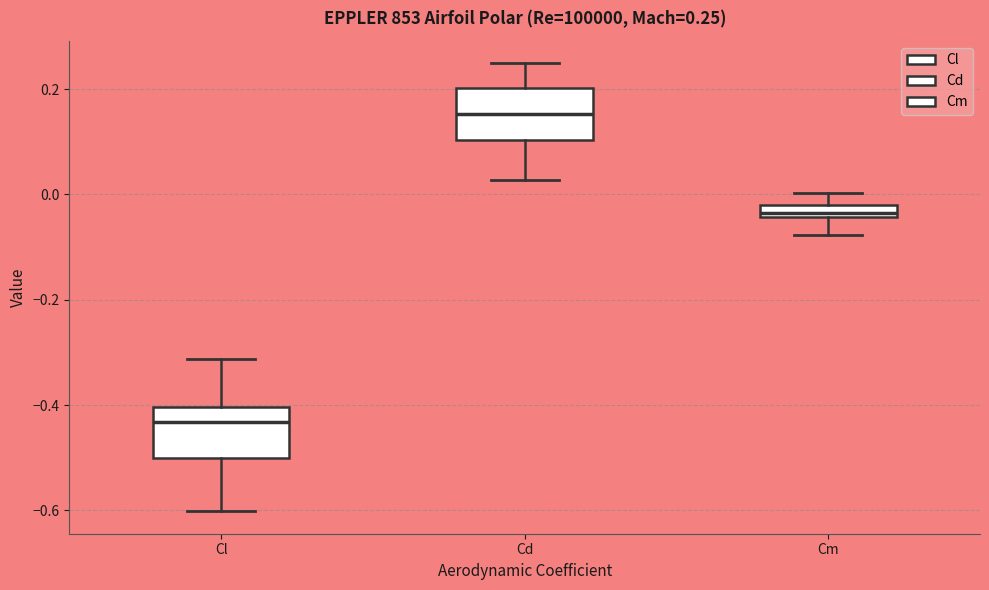

Which box's median line is the lowest?

Cl